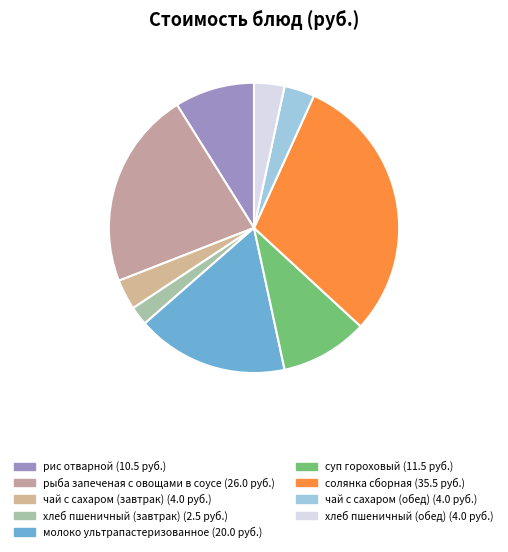

How many segments does this pie chart have?

9